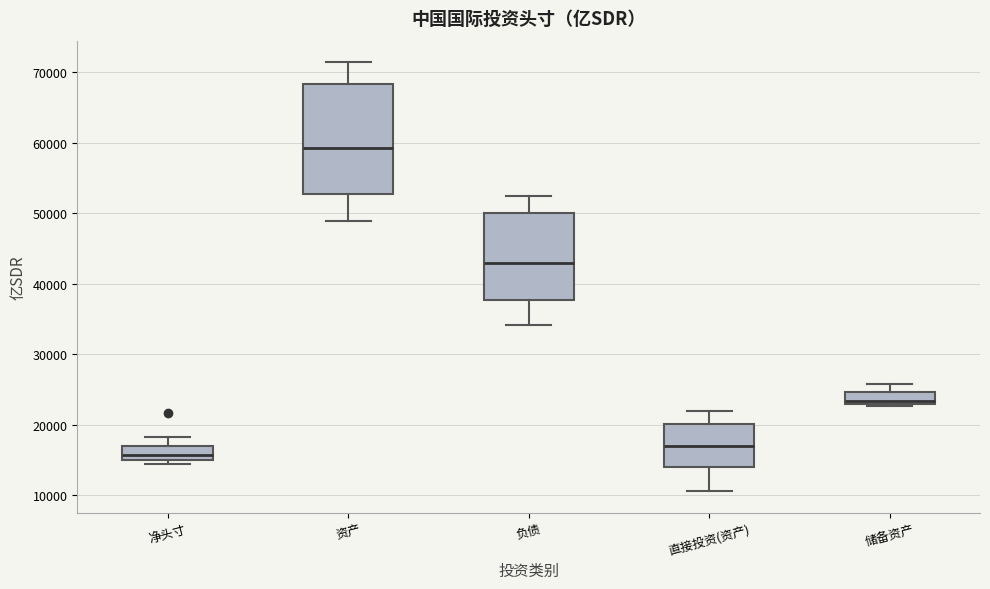

Reading left to right, transcribe this box plot: for each box, give where its median line is, the range the box spans, and where its two whiskers end, as read against the y-axis. The values are not printed on the chart, so give them approximately, as read against the axis.

净头寸: median 16000, box 15000 to 17000, whiskers 15000 (just below the box's lower edge) to 18000
资产: median 59000, box 53000 to 68000, whiskers 49000 to 71000
负债: median 43000, box 38000 to 50000, whiskers 34000 to 52000
直接投资(资产): median 17000, box 14000 to 20000, whiskers 11000 to 22000
储备资产: median 23000 (just above the box's lower edge), box 23000 to 25000, whiskers 23000 to 26000